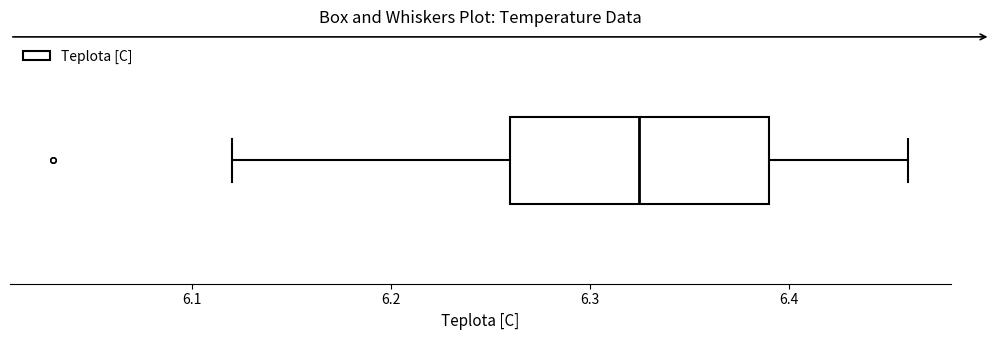

Read this box plot against the x-axis: the position of the median line, the range covered by the box, and the ends of both whiskers. The values are not printed on the chart, so give them approximately, as read against the axis.

median 6.33, box 6.26 to 6.39, whiskers 6.12 to 6.46